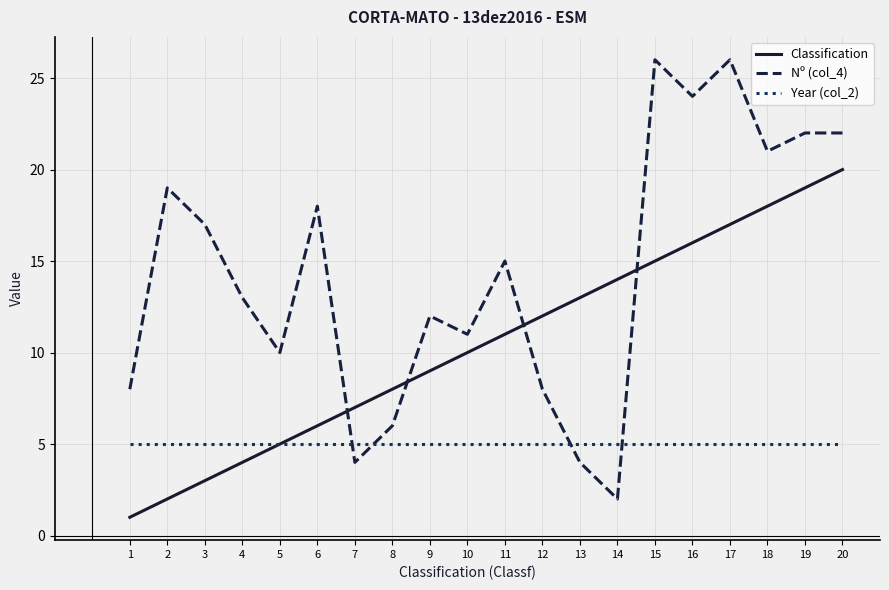

Is it true that Classification equals 16 at 16?

True